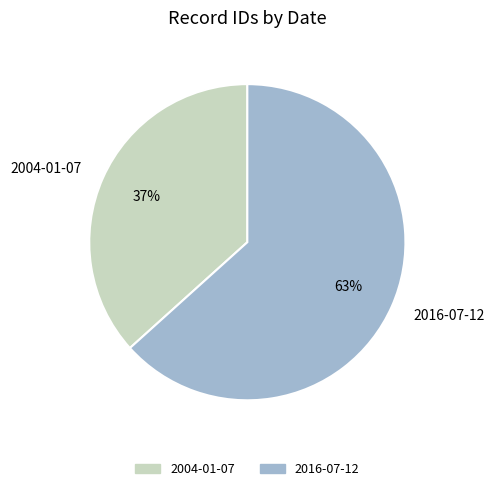

What is the ratio of the value at 2004-01-07 to the value at 2016-07-12?

0.6